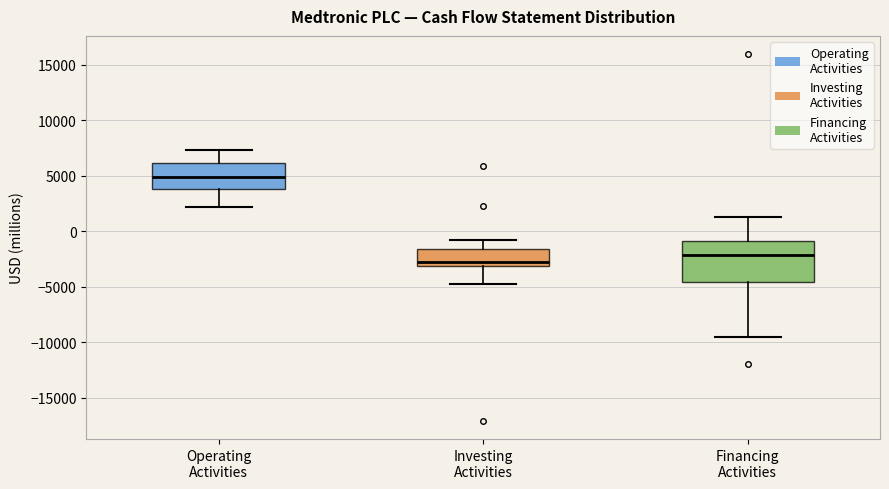

Reading left to right, transcribe this box plot: for each box, give where its median line is, the range the box spans, and where its two whiskers end, as read against the y-axis. The values are not printed on the chart, so give them approximately, as read against the axis.

Operating Activities: median 5000, box 4000 to 6000, whiskers 2000 to 7500
Investing Activities: median -2500, box -3000 to -1500, whiskers -5000 to -1000
Financing Activities: median -2000, box -4500 to -1000, whiskers -9500 to 1500